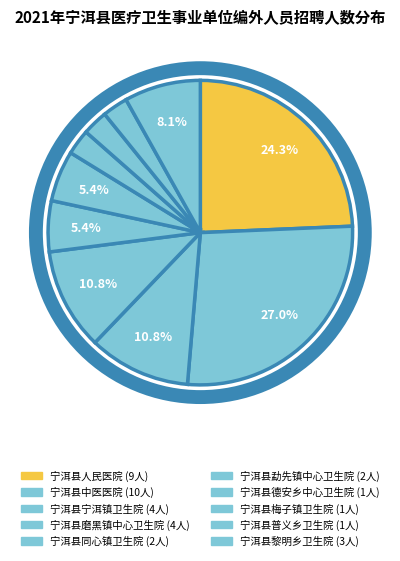

True or false: 宁洱县人民医院 accounts for 24% of the total.

True